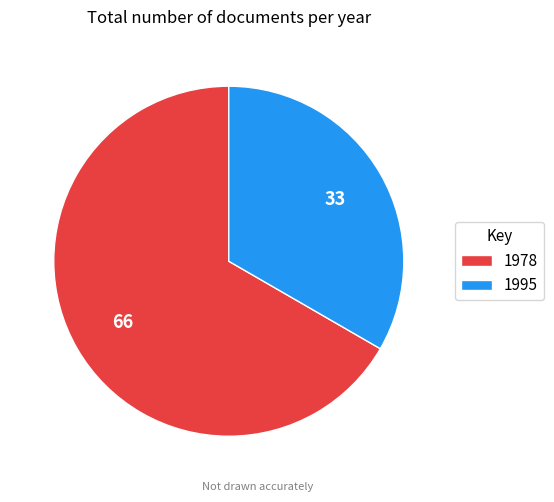

The 1978 slice represents 67% of the pie. True or false?

True